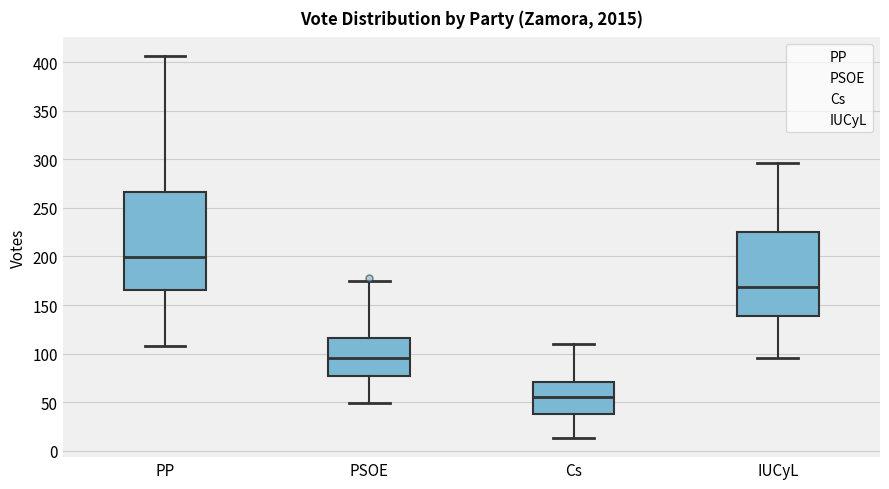

Where does the median line of the box for IUCyL sit on the y-axis? The values are not printed on the chart, so give them approximately, as read against the axis.

170